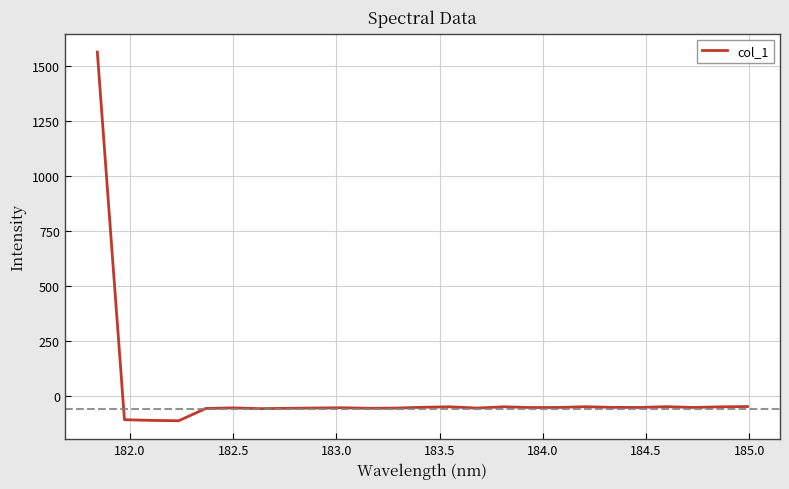

What is the average value?

4.4